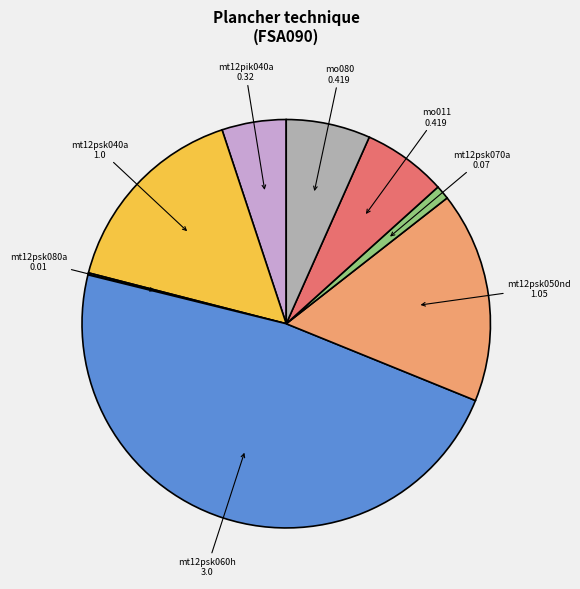

What is the largest slice in the pie chart?

mt12psk060h